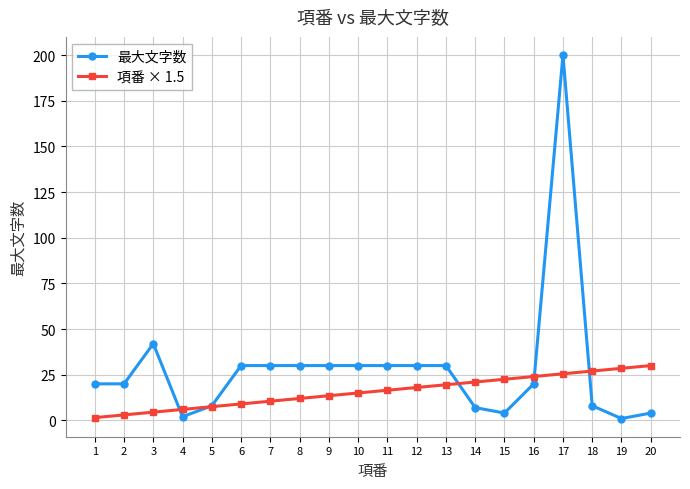

Does the chart have visible grid lines?

Yes